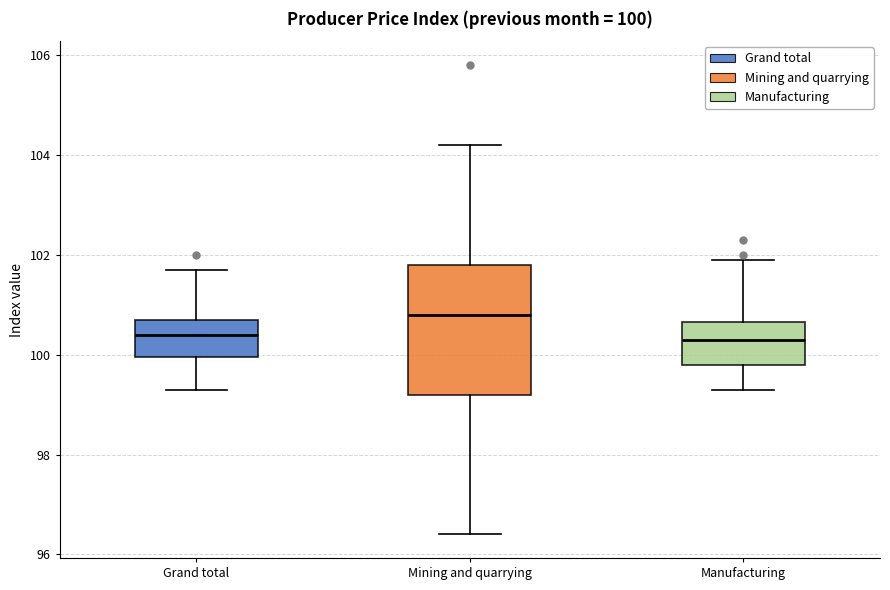

Comparing the boxes themselves (not the whiskers), which one is the tallest?

Mining and quarrying